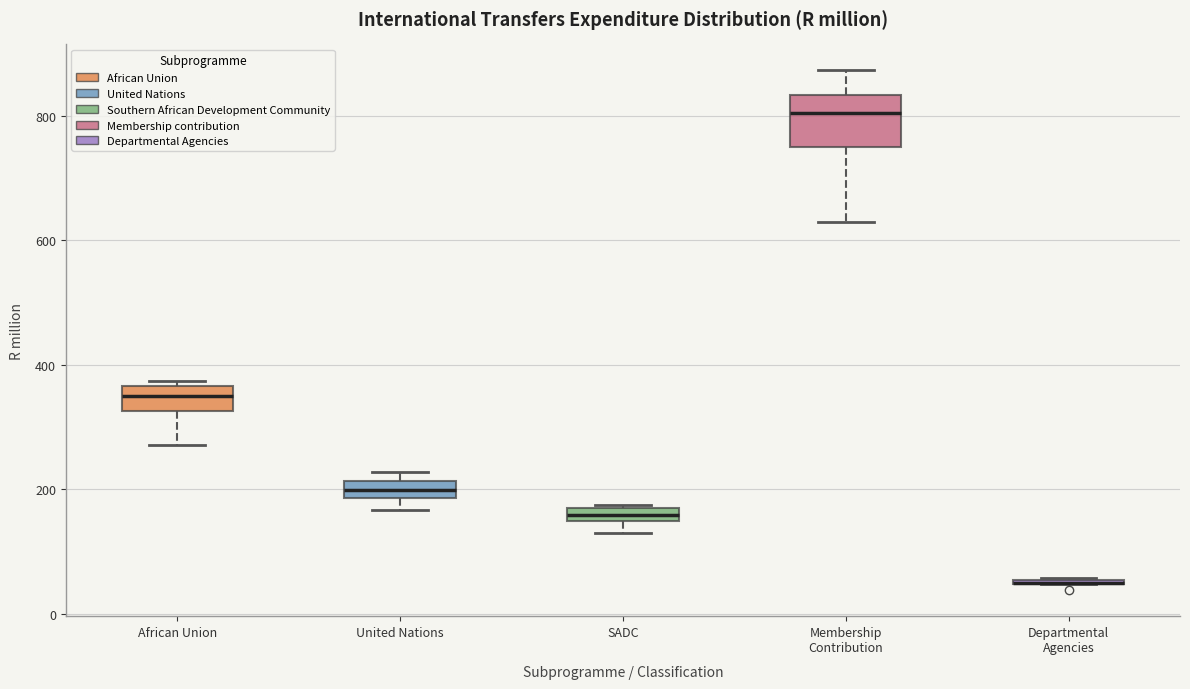

Comparing the boxes themselves (not the whiskers), which one is the tallest?

Membership Contribution